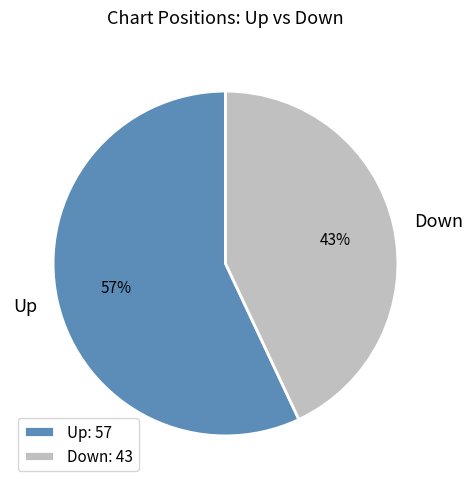

What is the ratio of the value at Down to the value at Up?

0.8